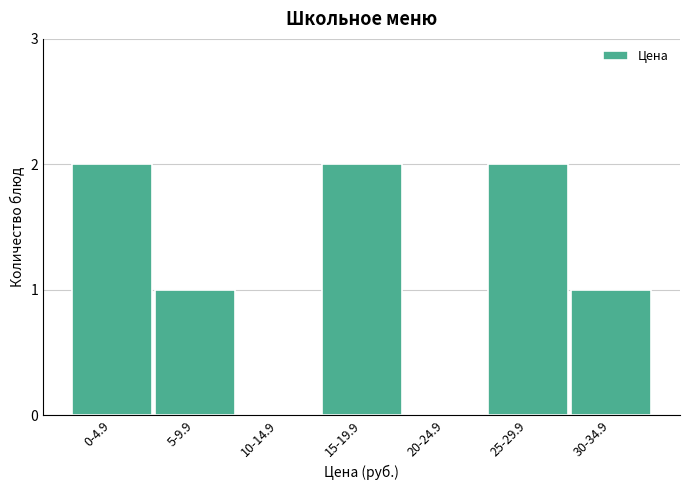

Reading right to left, list all the values displayed in this chart.

30-34.9=1	25-29.9=2	20-24.9=0	15-19.9=2	10-14.9=0	5-9.9=1	0-4.9=2